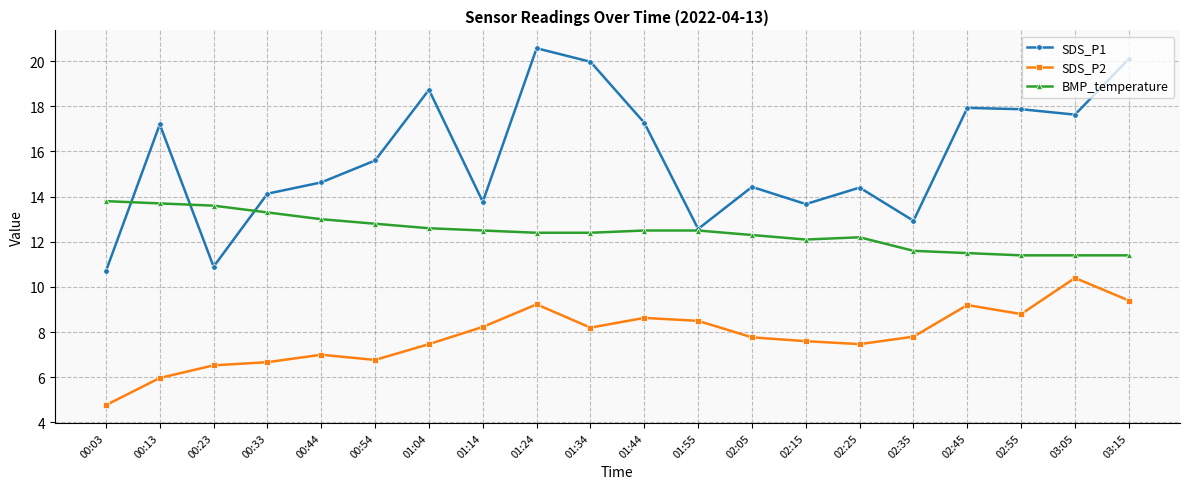

Where does the BMP_temperature series first go above 12?

00:03